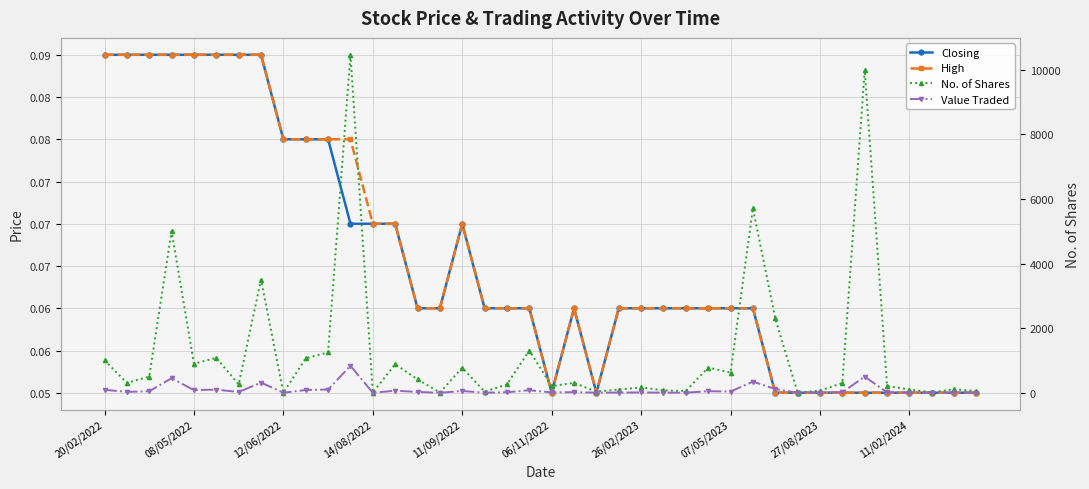

What is the difference between the maximum and minimum values in the No. of Shares series?

10461.0